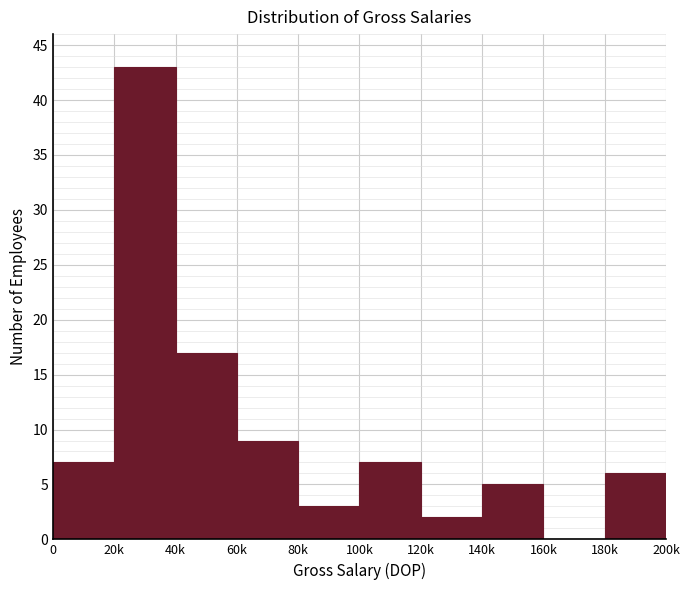

Reading right to left, transcribe all the data shown in this chart.

180k=6	160k=0	140k=5	120k=2	100k=7	80k=3	60k=9	40k=17	20k=43	0=7